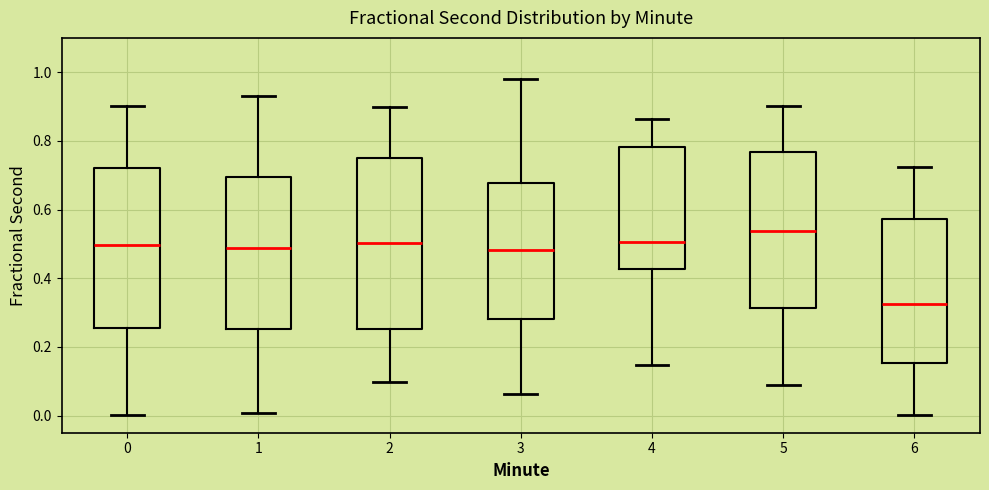

Reading left to right, read every box against the y-axis: the position of its median line, the range the box covers, and the ends of its whiskers. The values are not printed on the chart, so give them approximately, as read against the axis.

0: median 0.50, box 0.26 to 0.72, whiskers 0.00 to 0.90
1: median 0.48, box 0.26 to 0.70, whiskers 0.00 to 0.92
2: median 0.50, box 0.26 to 0.76, whiskers 0.10 to 0.90
3: median 0.48, box 0.28 to 0.68, whiskers 0.06 to 0.98
4: median 0.50, box 0.42 to 0.78, whiskers 0.14 to 0.86
5: median 0.54, box 0.32 to 0.76, whiskers 0.08 to 0.90
6: median 0.32, box 0.16 to 0.58, whiskers 0.00 to 0.72